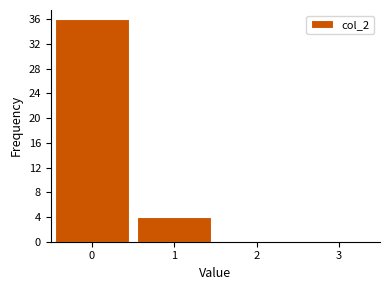

Reading left to right, transcribe all the data shown in this chart.

0=36	1=4	2=0	3=0